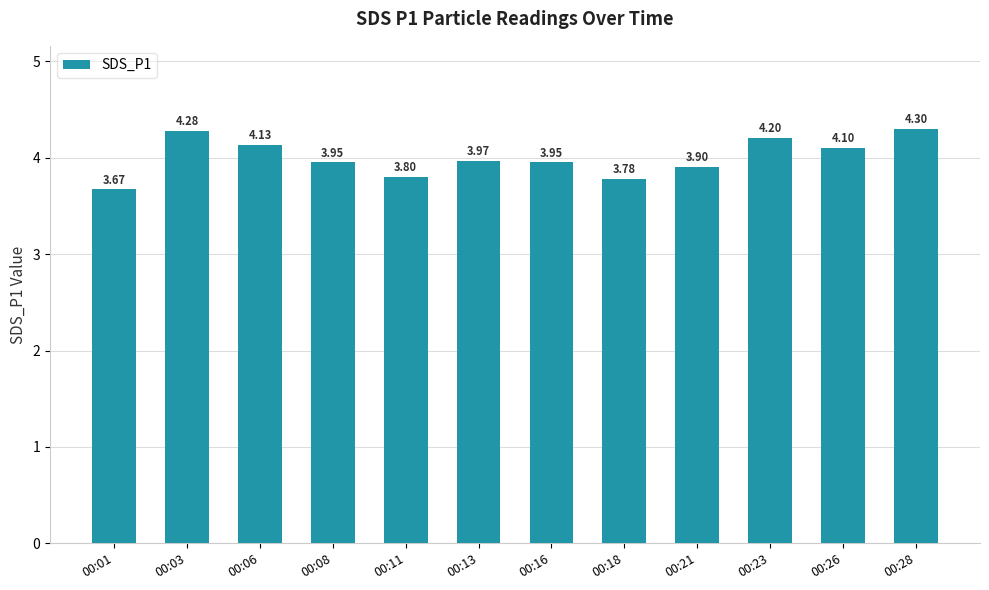

Approximately how many times larger is the value at 00:01 compared to 00:26?

0.9